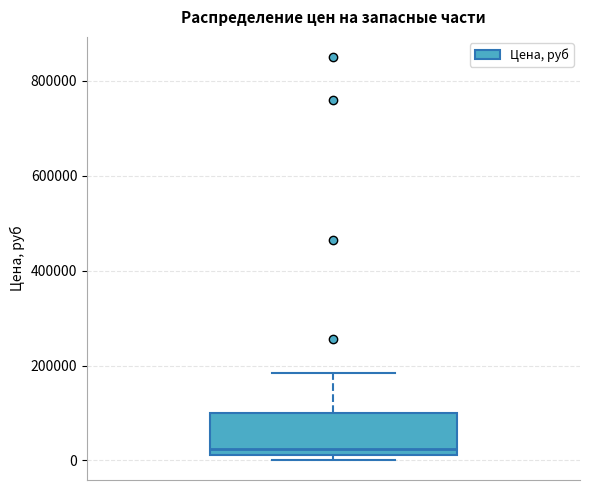

Transcribe this box plot: give where the median line is, the range the box spans, and where the two whiskers end, as read against the y-axis. The values are not printed on the chart, so give them approximately, as read against the axis.

median 20000 (just above the box's lower edge), box 20000 to 100000, whiskers 0 to 180000